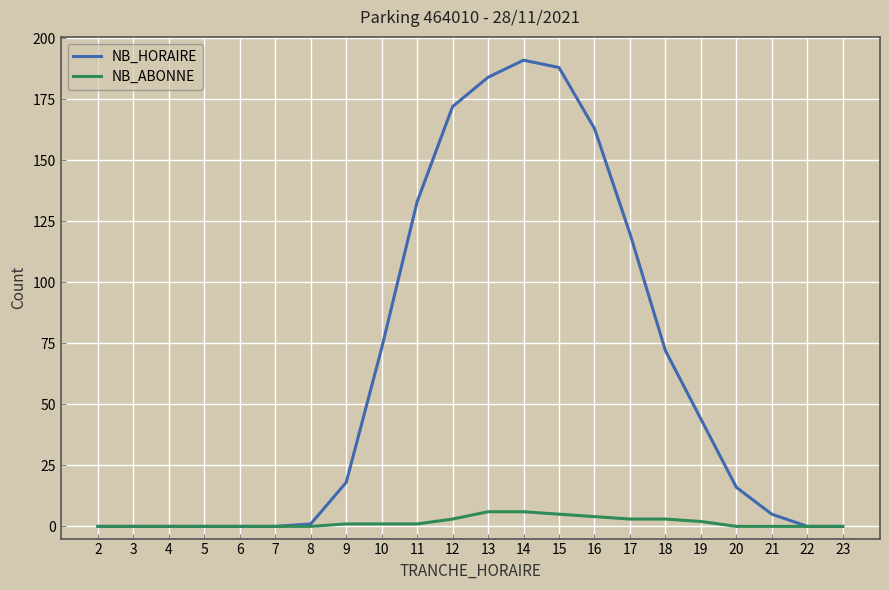

True or false: NB_HORAIRE has a value of -79 at 5.

False